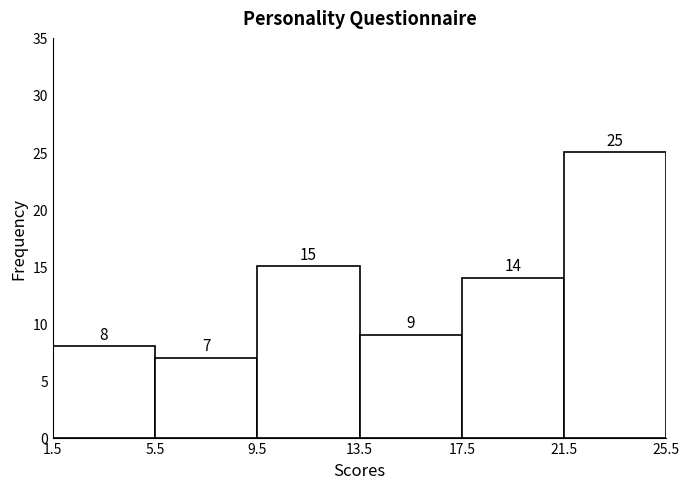

Reading left to right, transcribe this chart: for each bar, give the range it covers on the x-axis and its height.

1.5 to 5.5: 8
5.5 to 9.5: 7
9.5 to 13.5: 15
13.5 to 17.5: 9
17.5 to 21.5: 14
21.5 to 25.5: 25